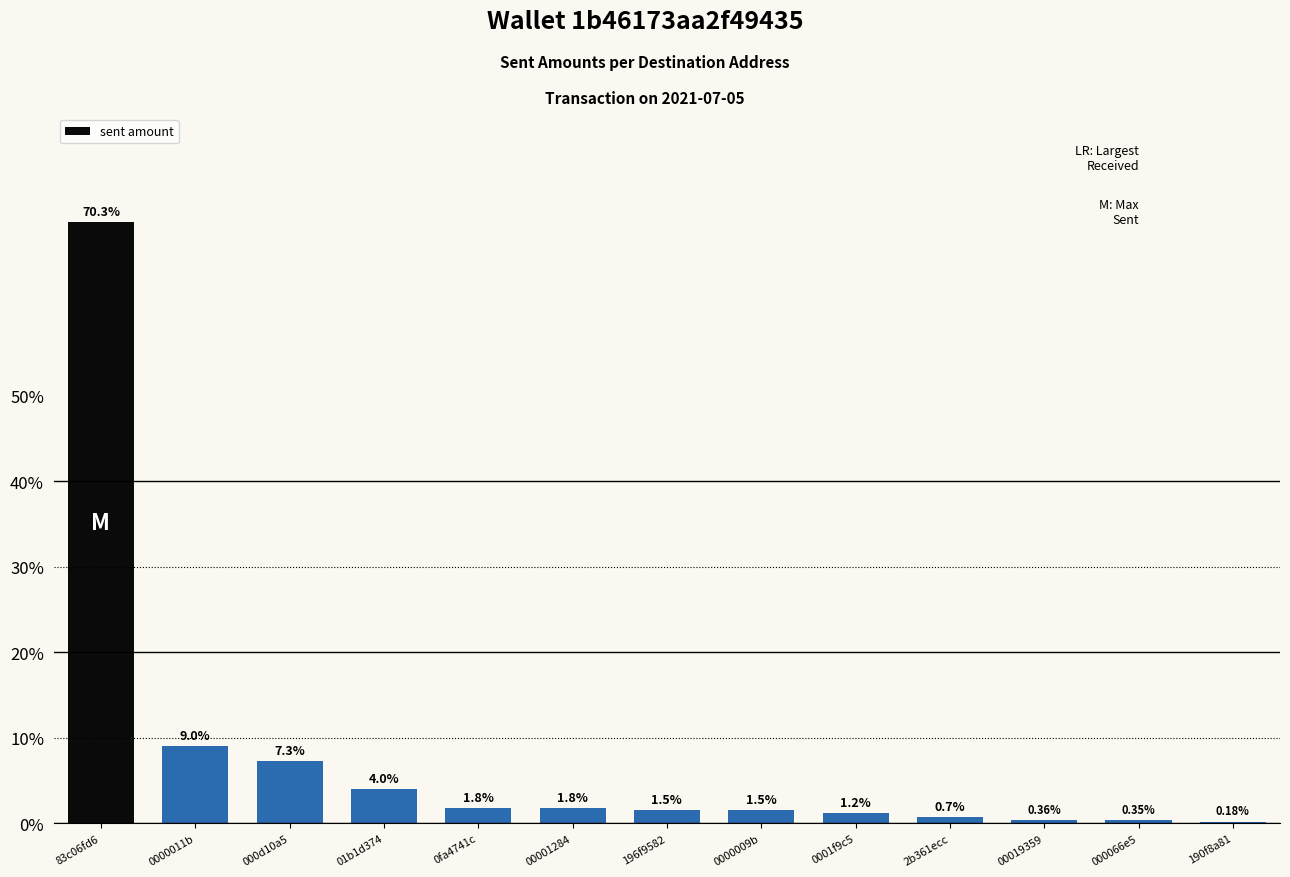

What is the change in value from 0fa4741c to 000066e5?

-1.4